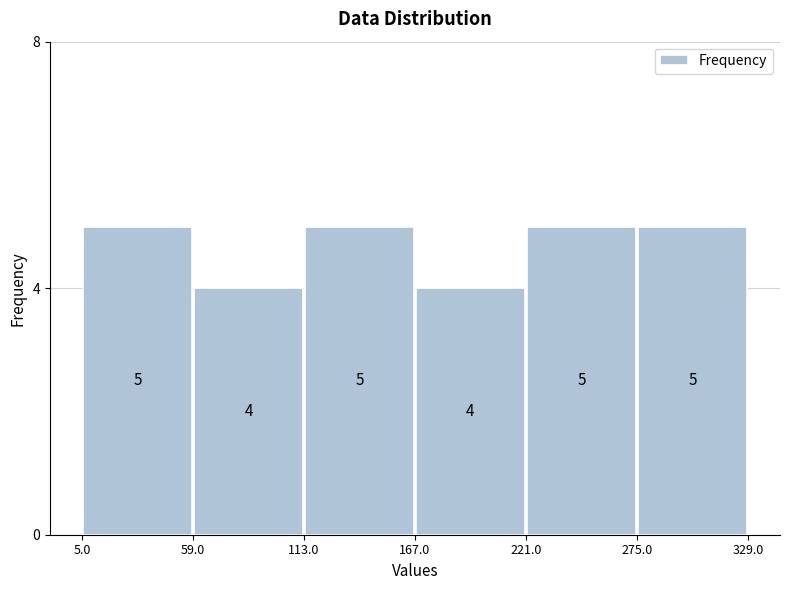

Reading left to right, transcribe this chart: for each bar, give the range it covers on the x-axis and its height.

5.0 to 59.0: 5
59.0 to 113.0: 4
113.0 to 167.0: 5
167.0 to 221.0: 4
221.0 to 275.0: 5
275.0 to 329.0: 5